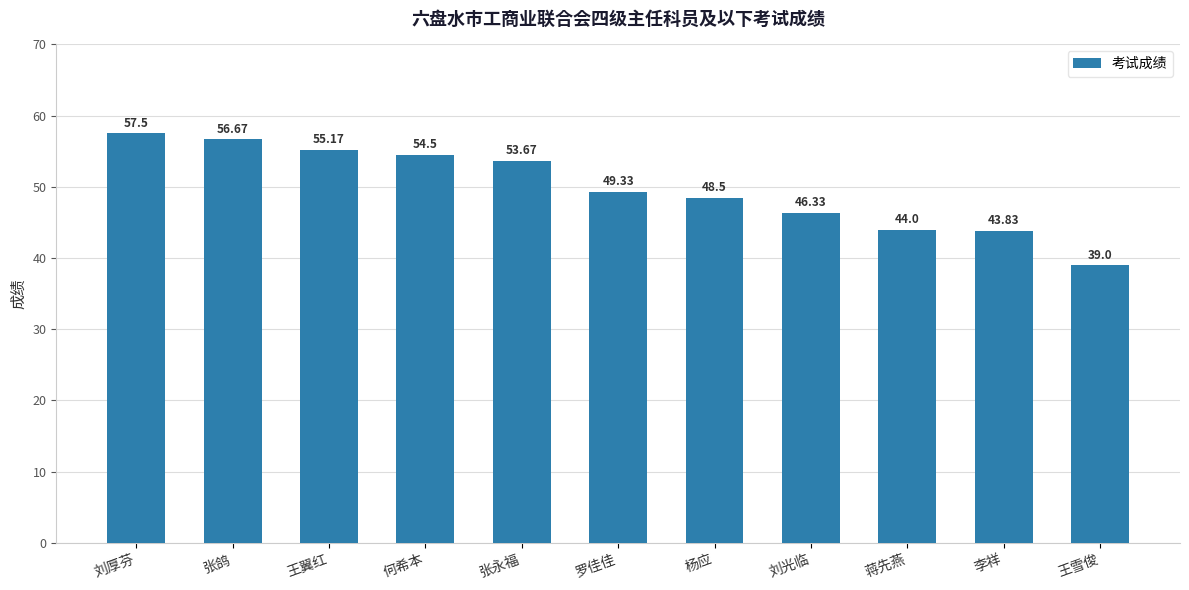

List the labels in order of value, largest first.

刘厚芬, 张鸽, 王翼红, 何希本, 张永福, 罗佳佳, 杨应, 刘光临, 蒋先燕, 李祥, 王雪俊